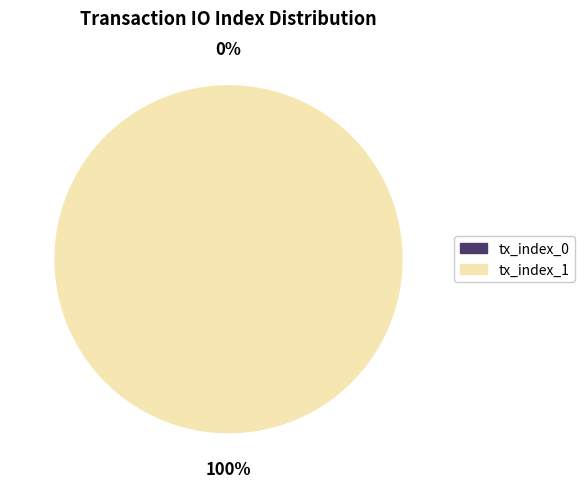

Is tx_index_0 the majority of the pie?

No